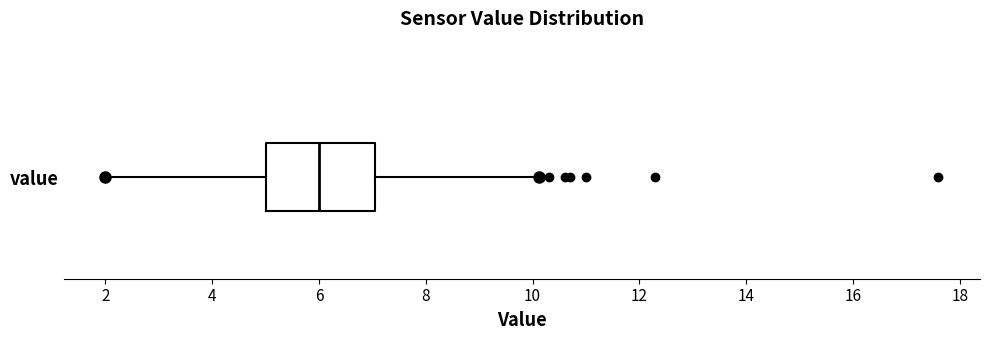

Read this box plot against the x-axis: the position of the median line, the range covered by the box, and the ends of both whiskers. The values are not printed on the chart, so give them approximately, as read against the axis.

median 6, box 5 to 7, whiskers 2 to 10